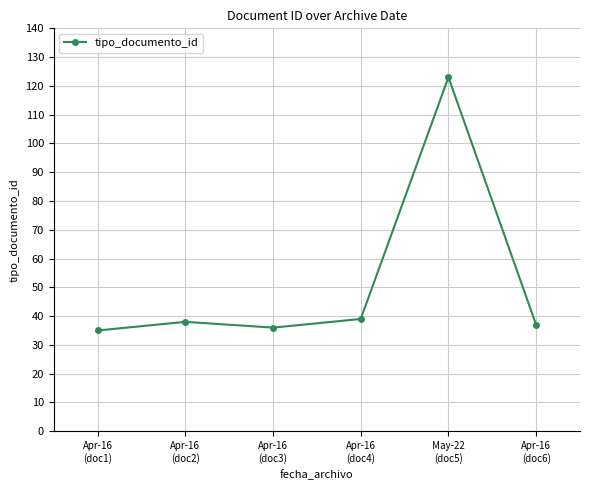

What is the label of the 6th point from the right?

Apr-16
(doc1)